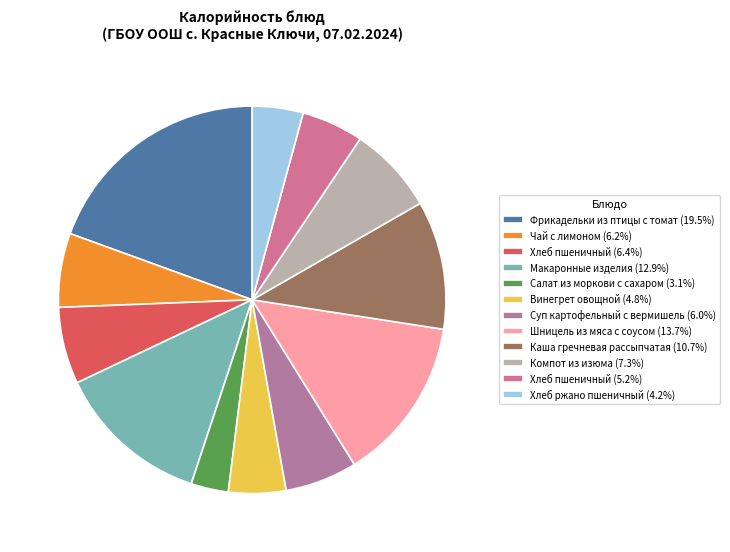

To the nearest percent, what is the average slice percentage?

8%